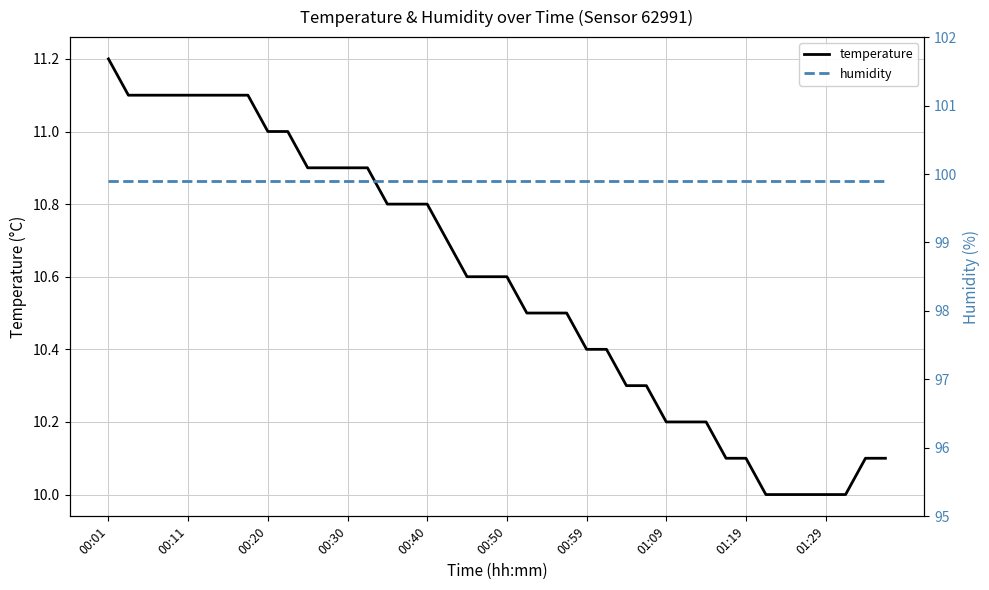

What position from the left is 38?

39